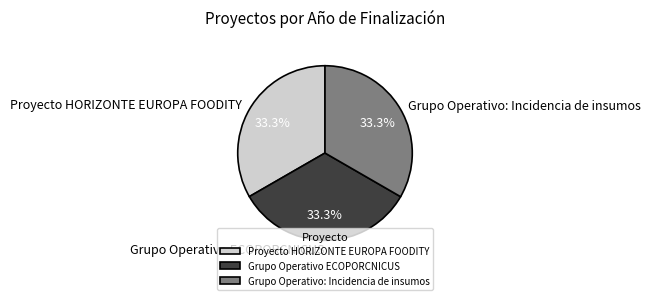

Is Proyecto HORIZONTE EUROPA FOODITY the majority of the pie?

No